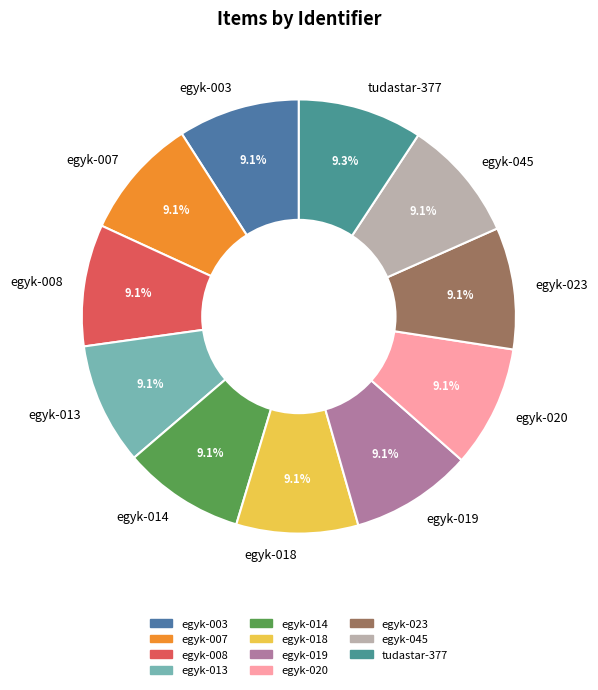

What is the total percentage of tudastar-377 and egyk-013?

18.3%